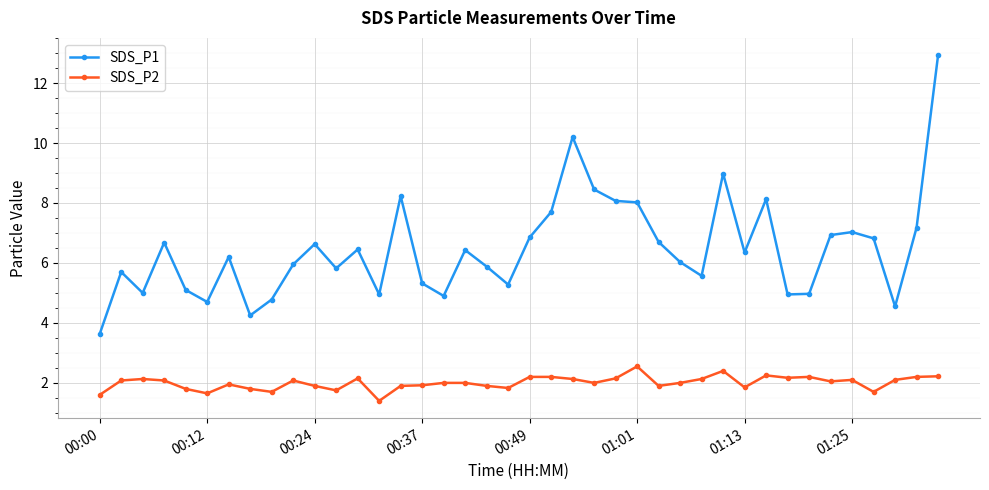

True or false: SDS_P1 and SDS_P2 intersect in this chart.

False